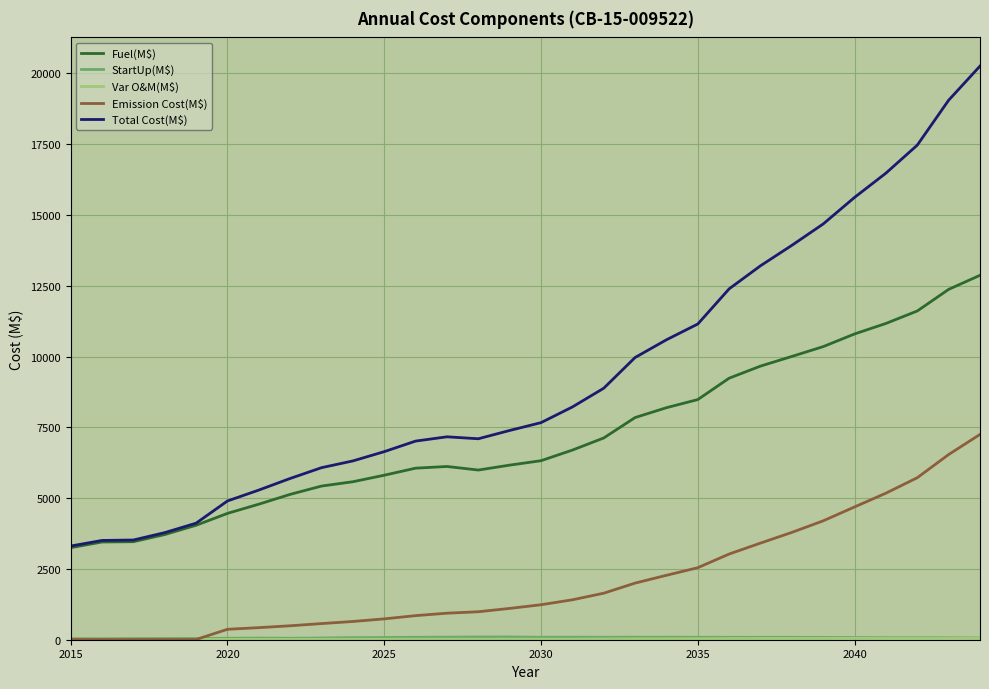

Which series has the largest range (max minus min)?

Total Cost(M$)